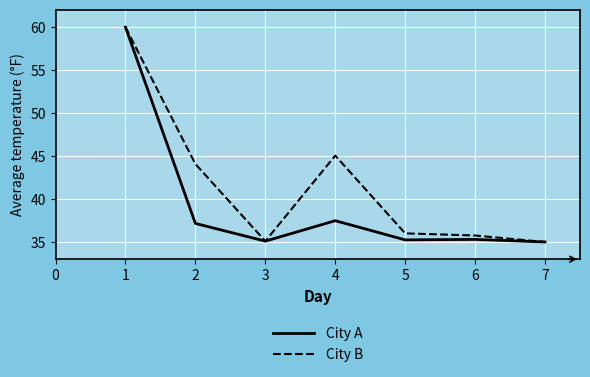

What is the total value across all series at 6?

71.1